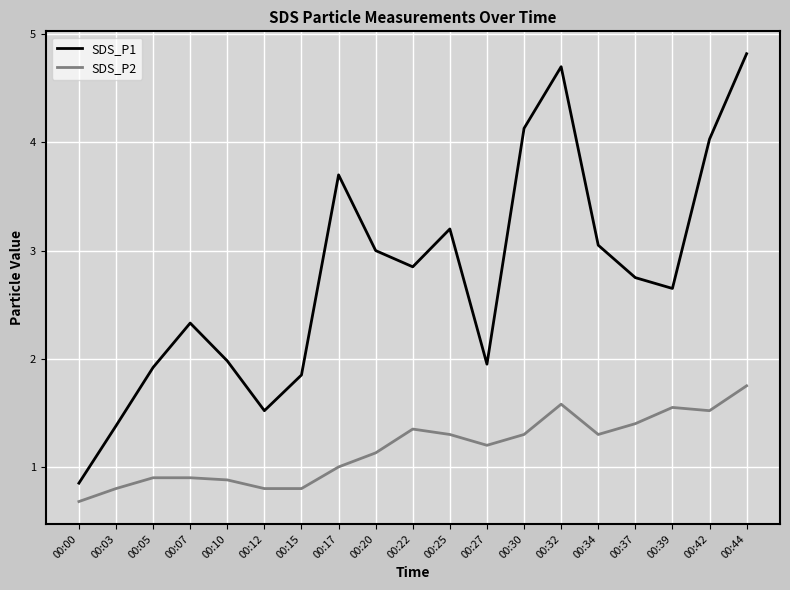

What are all the series names shown in the legend?

SDS_P1, SDS_P2